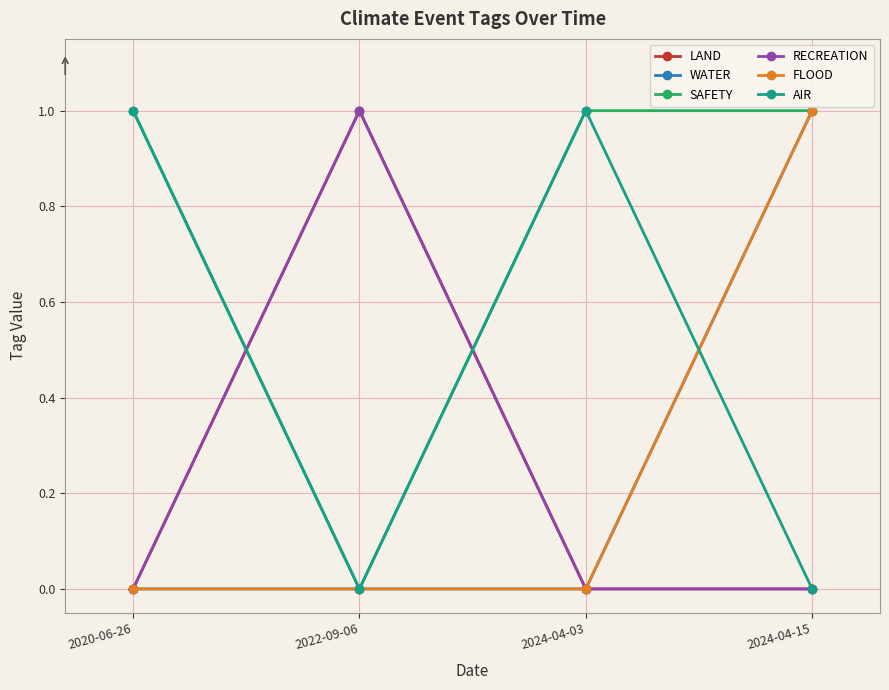

The value of RECREATION at 2024-04-03 is 0. True or false?

True